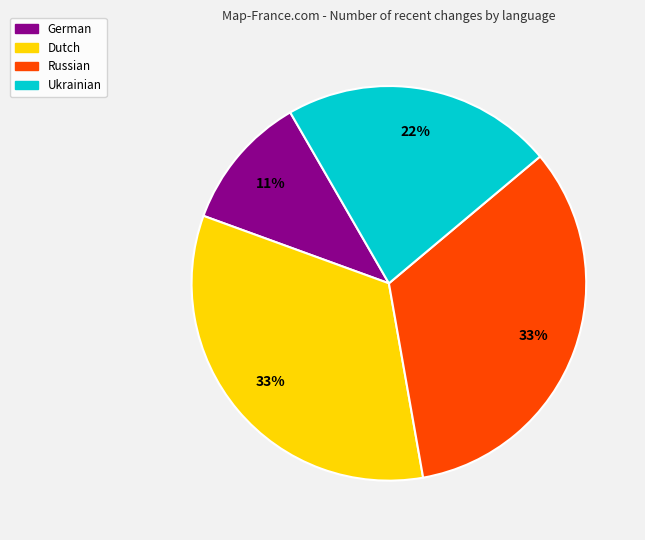

How many slices are in this pie chart?

4